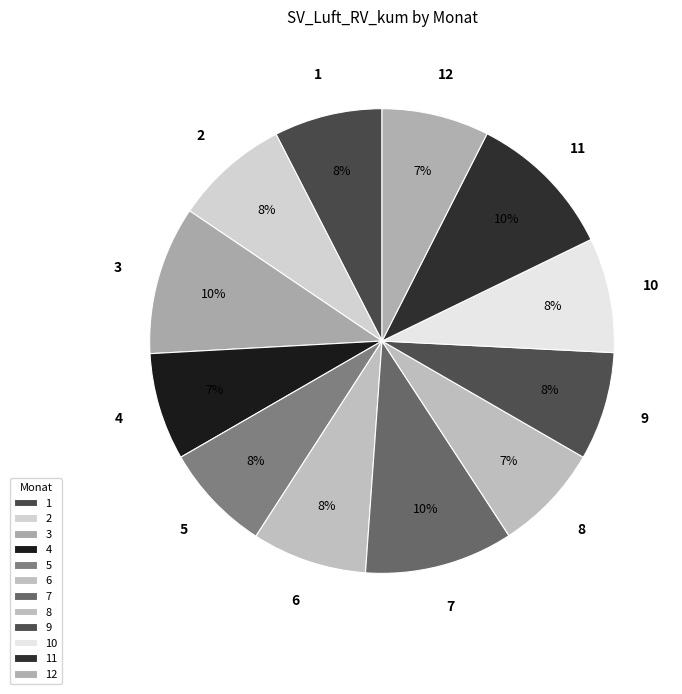

To the nearest percent, what is the combined percentage of 3 and 6?

18%